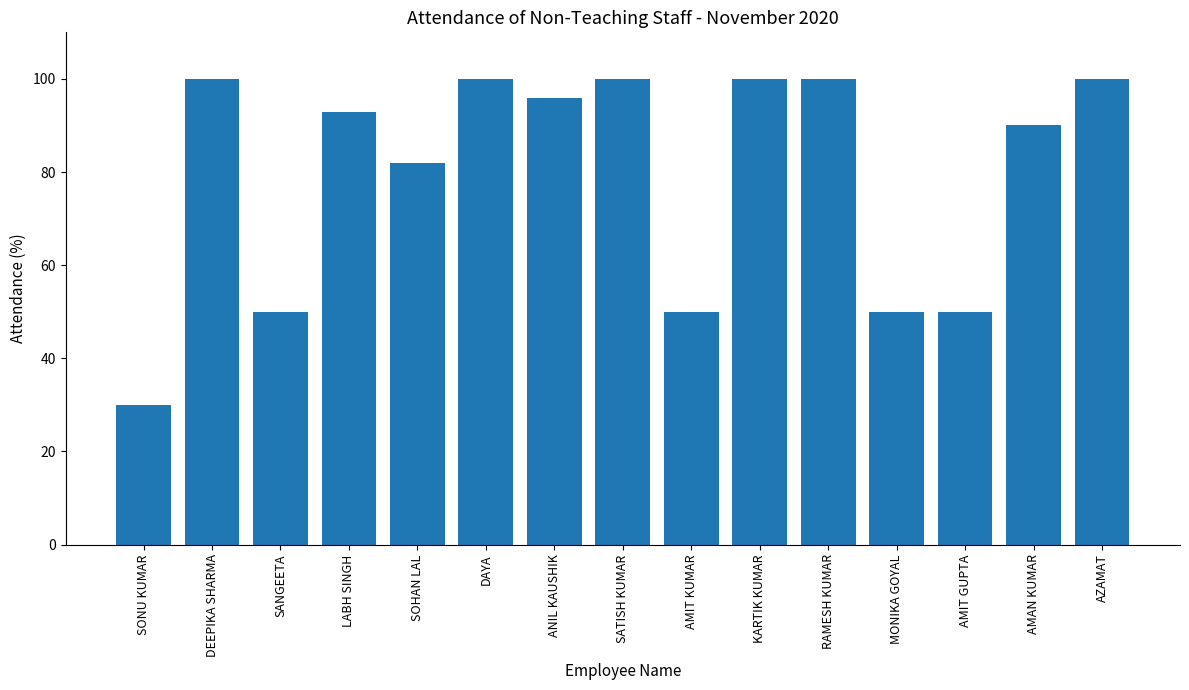

What is the minimum value shown in the chart?

30